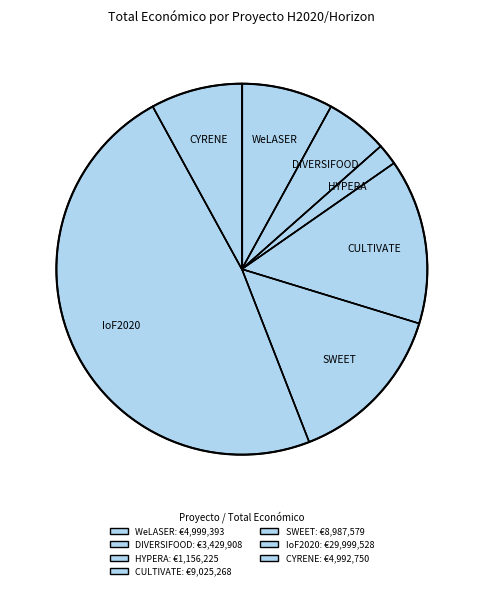

Combined, do WeLASER and IoF2020 account for over 50%?

Yes